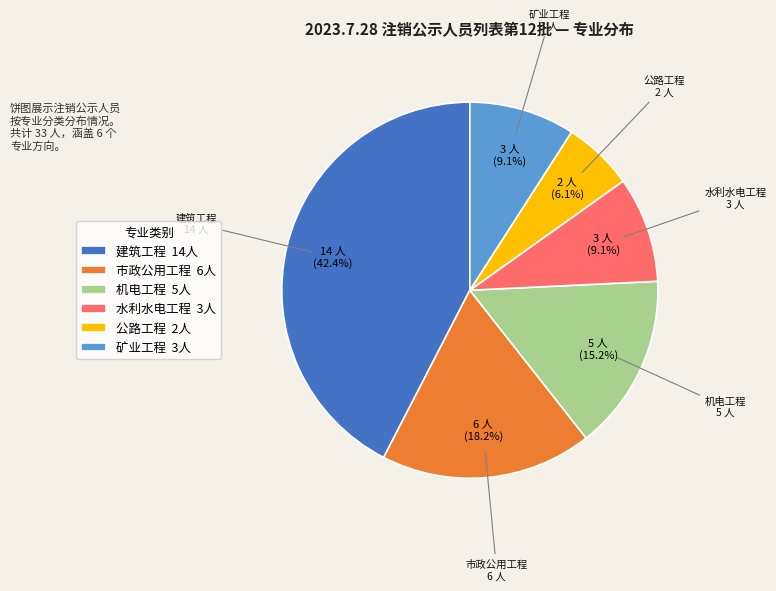

To the nearest percent, what is the combined percentage of 公路工程 and 机电工程?

21%